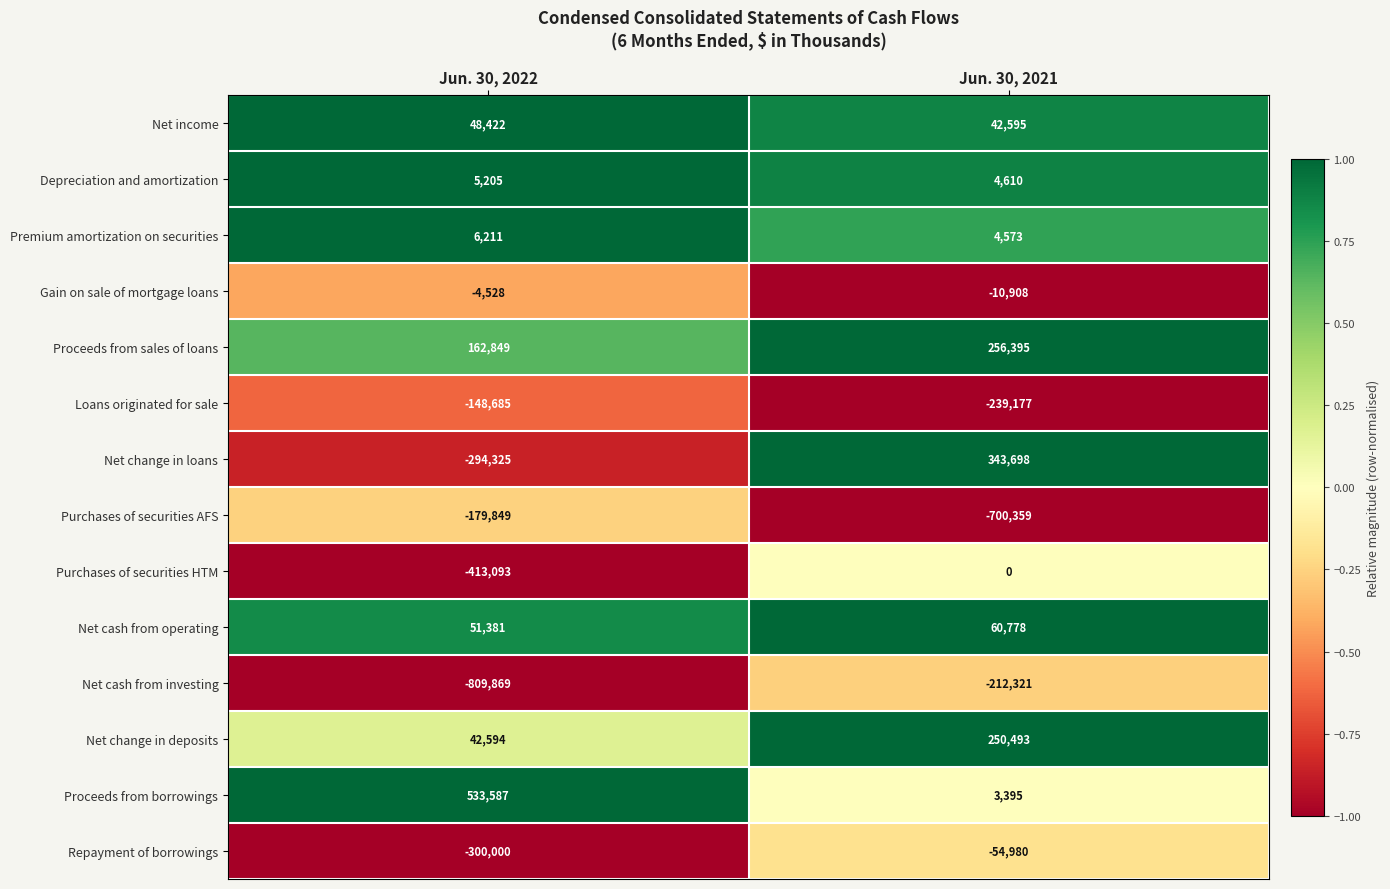

At which category is the sum across all series the highest?

Jun. 30, 2021